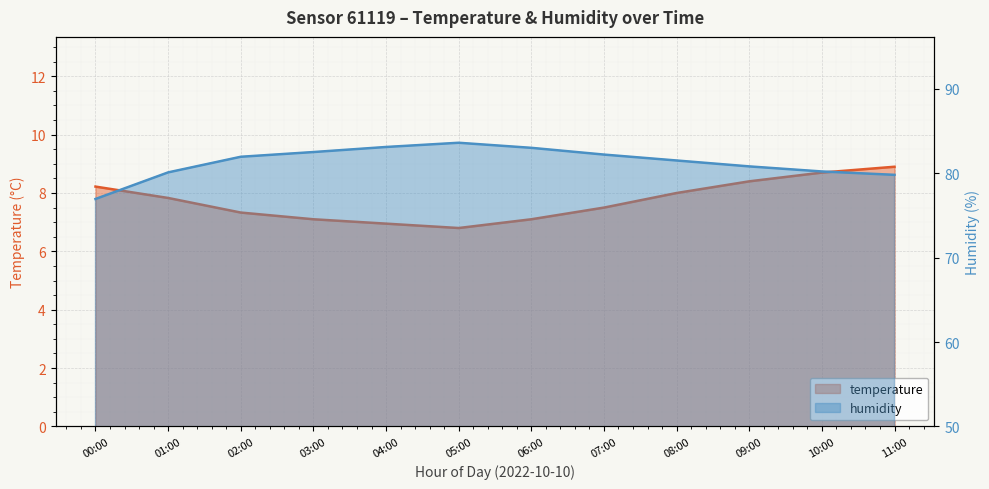

Where does the temperature series first go above 7?

00:00